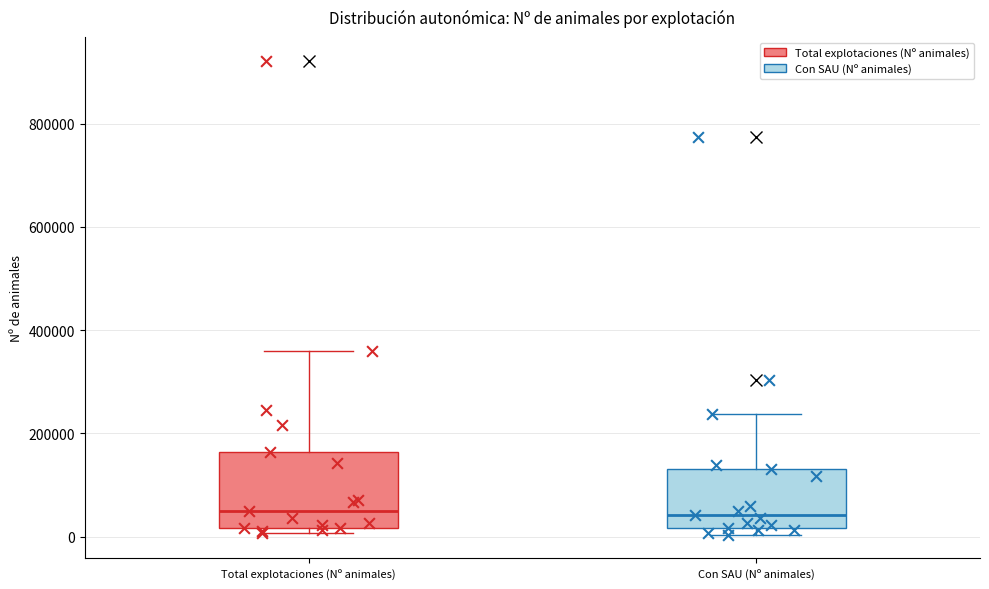

Which box is the tallest, from its lower edge to its upper edge?

Total explotaciones (Nº animales)